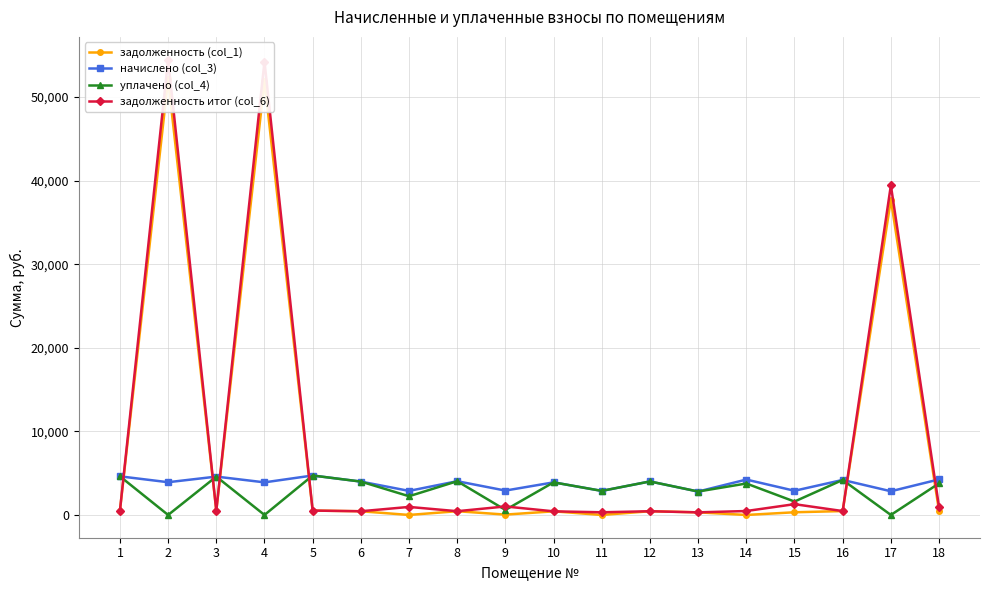

Which series has the largest total across all categories?

задолженность итог (col_6)